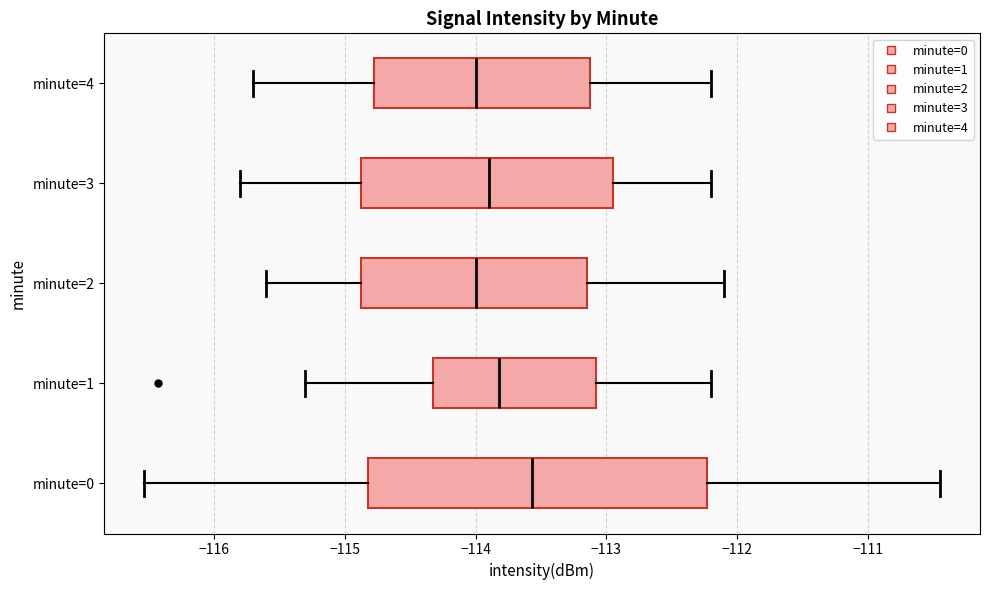

Reading bottom to top, transcribe this box plot: for each box, give where its median line is, the range the box spans, and where its two whiskers end, as read against the x-axis. The values are not printed on the chart, so give them approximately, as read against the axis.

minute=0: median -113.6, box -114.8 to -112.2, whiskers -116.5 to -110.4
minute=1: median -113.8, box -114.3 to -113.1, whiskers -115.3 to -112.2
minute=2: median -114.0, box -114.9 to -113.1, whiskers -115.6 to -112.1
minute=3: median -113.9, box -114.9 to -112.9, whiskers -115.8 to -112.2
minute=4: median -114.0, box -114.8 to -113.1, whiskers -115.7 to -112.2